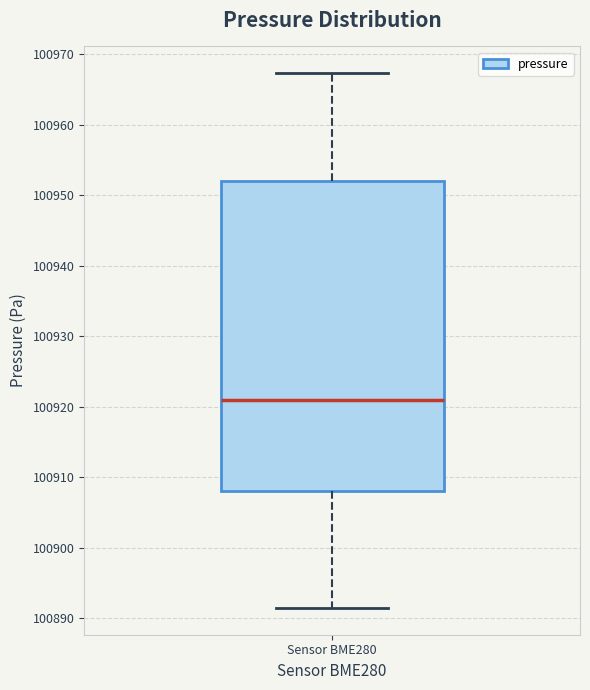

Transcribe this box plot: give where the median line is, the range the box spans, and where the two whiskers end, as read against the y-axis. The values are not printed on the chart, so give them approximately, as read against the axis.

median 100921, box 100908 to 100952, whiskers 100891 to 100967